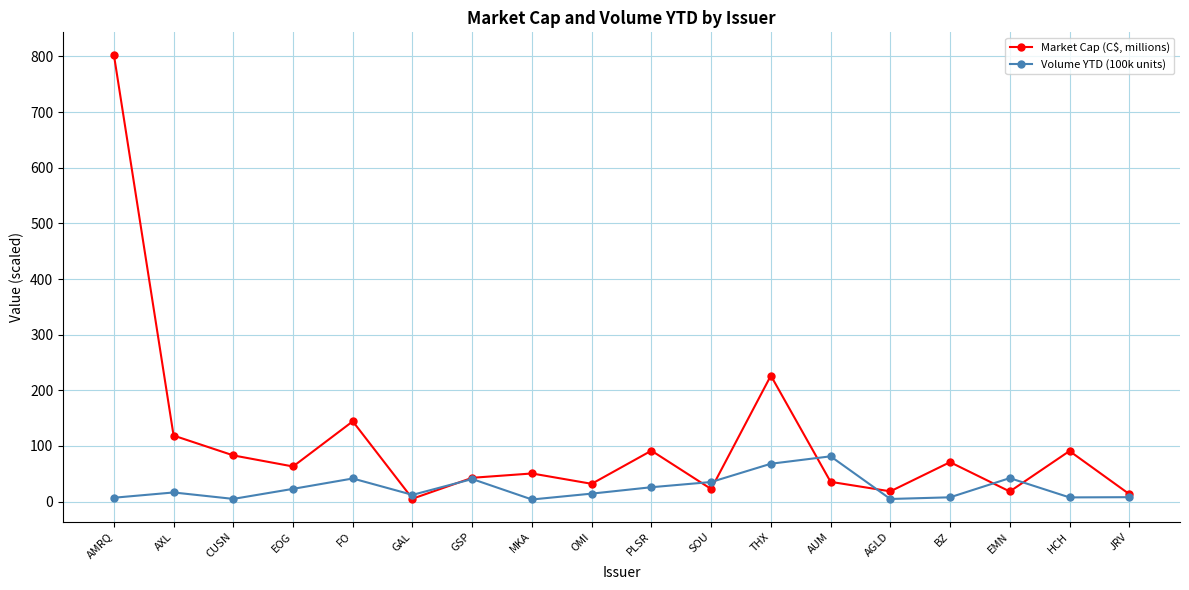

Which series has the widest spread of values?

Market Cap (C$, millions)